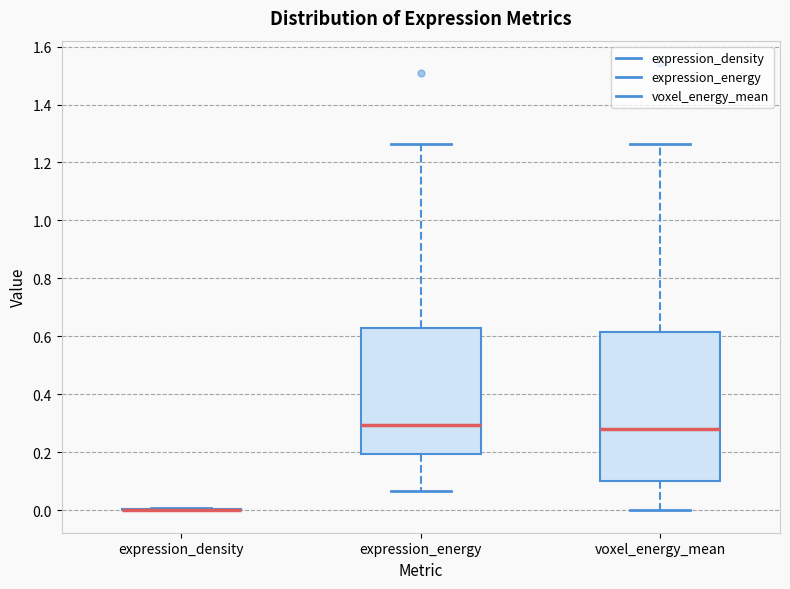

Where is the upper edge of the box for expression_energy on the y-axis? The values are not printed on the chart, so give them approximately, as read against the axis.

0.62